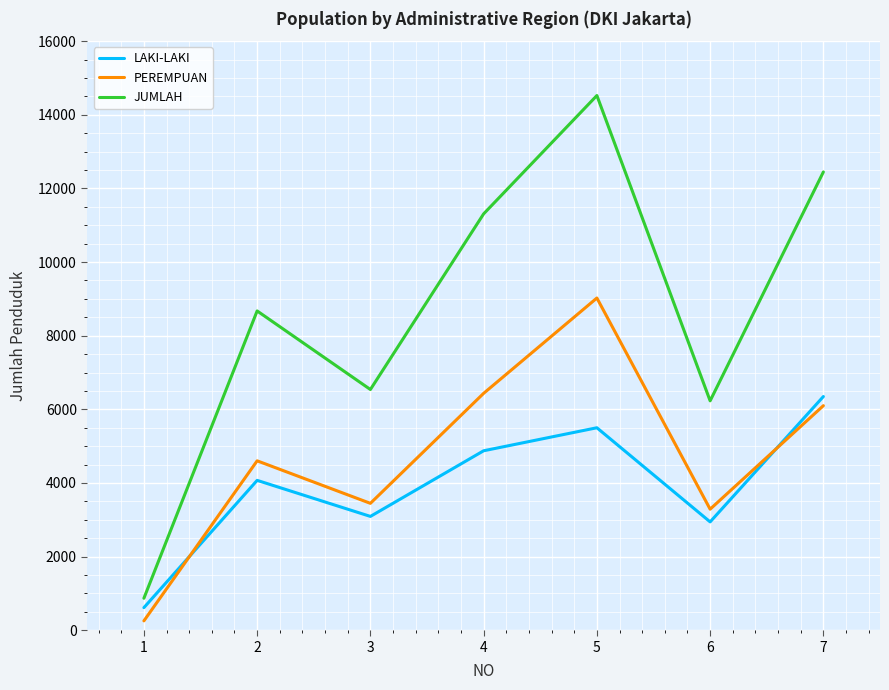

What are all the series names shown in the legend?

LAKI-LAKI, PEREMPUAN, JUMLAH